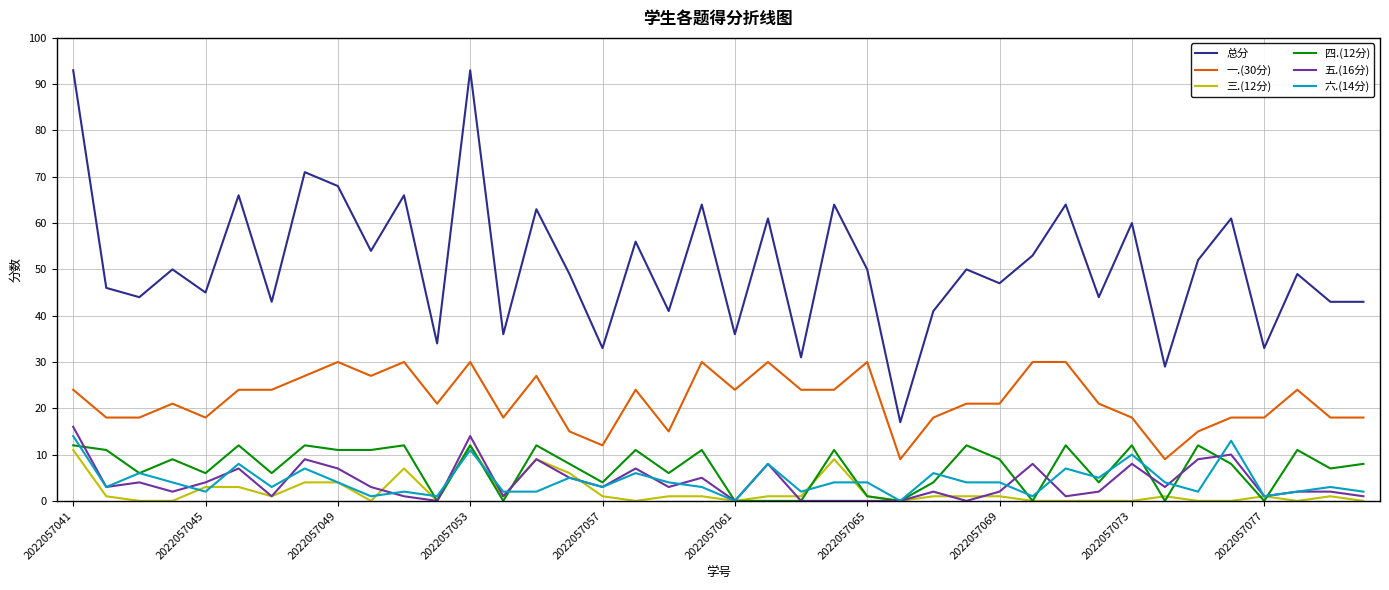

True or false: 三.(12分) and 总分 cross at least once.

False